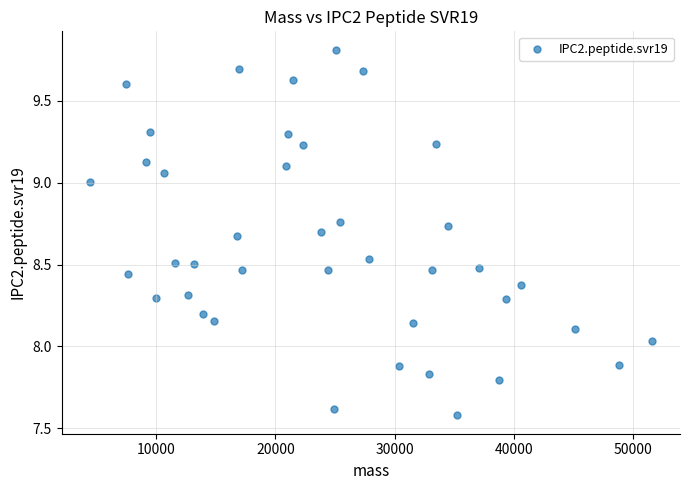

What is the range of Y values (max minus min)?

2.2